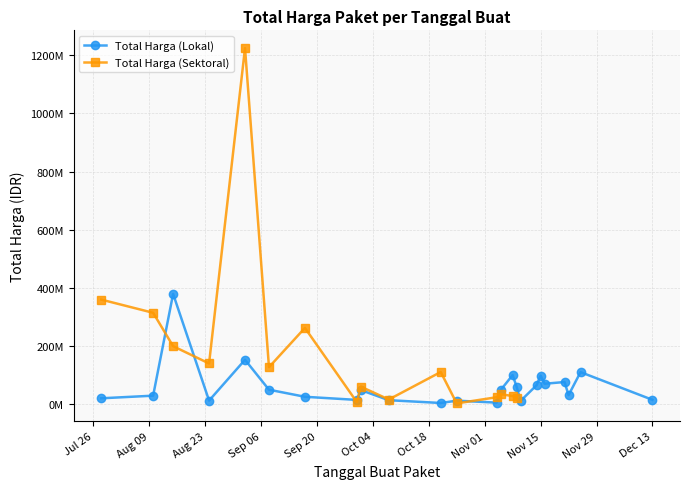

How many values exceed 48140000?

10